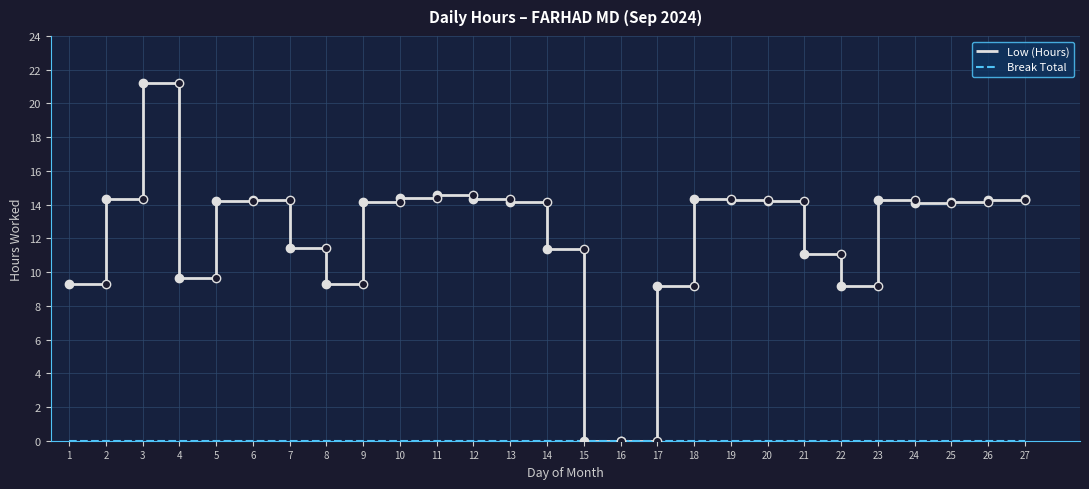

Reading left to right, transcribe all the data shown in this chart.

Low (Hours): 9.3	14.3	21.2	9.6	14.2	14.3	11.4	9.3	14.2	14.4	14.6	14.3	14.2	11.3	0.0	0.0	9.2	14.3	14.3	14.2	11.1	9.2	14.3	14.1	14.1	14.3	14.3
Break Total: 0.0	0.0	0.0	0.0	0.0	0.0	0.0	0.0	0.0	0.0	0.0	0.0	0.0	0.0	0.0	0.0	0.0	0.0	0.0	0.0	0.0	0.0	0.0	0.0	0.0	0.0	0.0